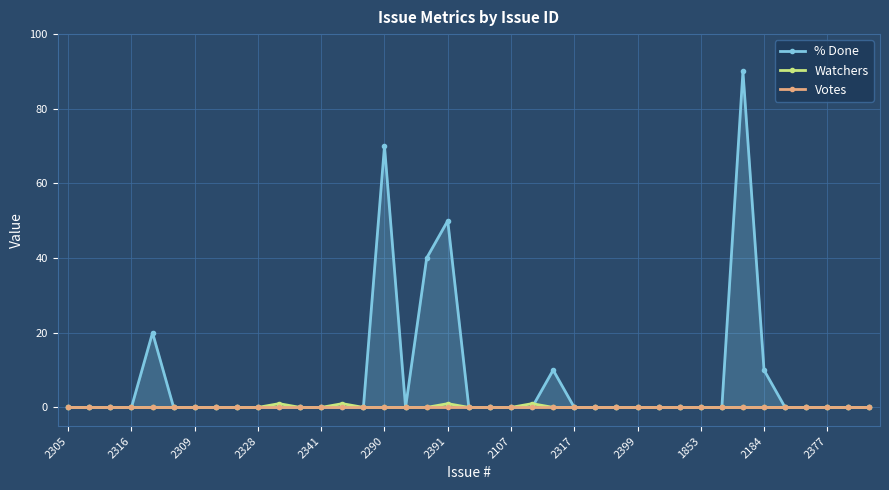

What are all the series names shown in the legend?

% Done, Watchers, Votes